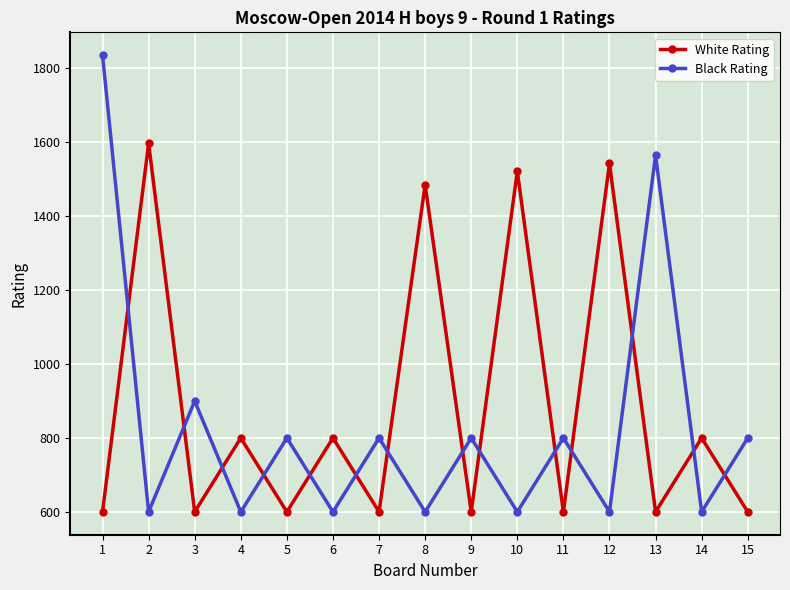

At which label does White Rating reach its peak?

2